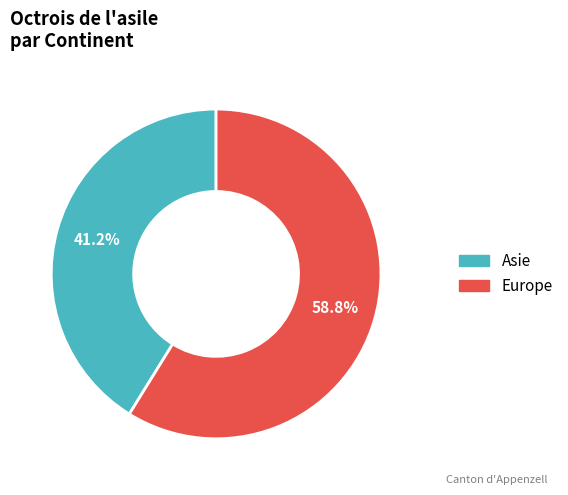

Is there any slice that represents more than half of the pie?

Yes